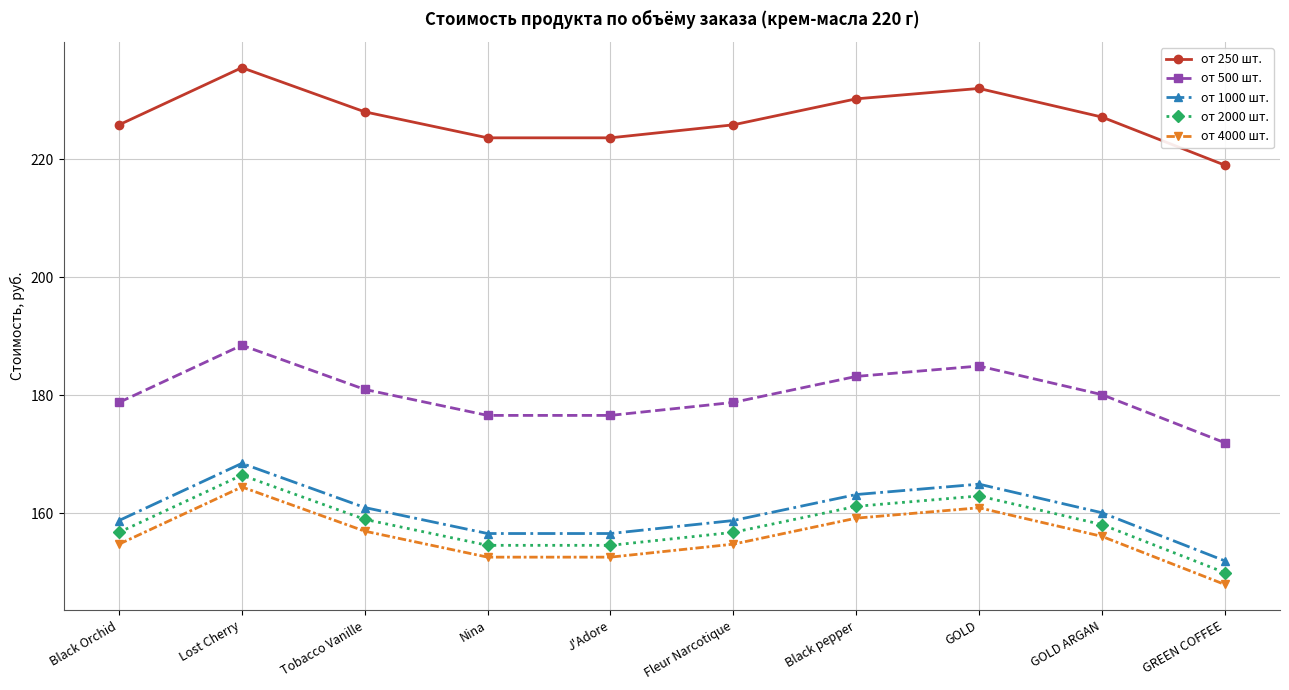

Reading left to right, what are all the values shown in this chart?

от 250 шт.: 225.8	235.5	228.0	223.6	223.6	225.8	230.2	232.0	227.1	219.0
от 500 шт.: 178.8	188.5	181.0	176.6	176.6	178.8	183.2	185.0	180.1	172.0
от 1000 шт.: 158.8	168.5	161.0	156.6	156.6	158.8	163.2	165.0	160.1	152.0
от 2000 шт.: 156.8	166.5	159.0	154.6	154.6	156.8	161.2	163.0	158.1	150.0
от 4000 шт.: 154.8	164.5	157.0	152.6	152.6	154.8	159.2	161.0	156.1	148.0